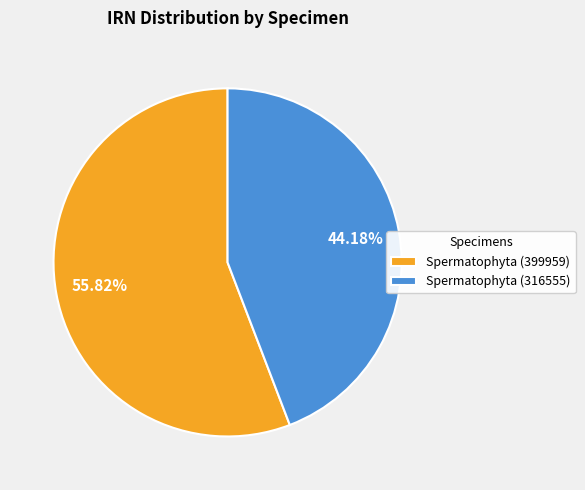

Does Spermatophyta (399959) account for over 50% of the chart?

Yes